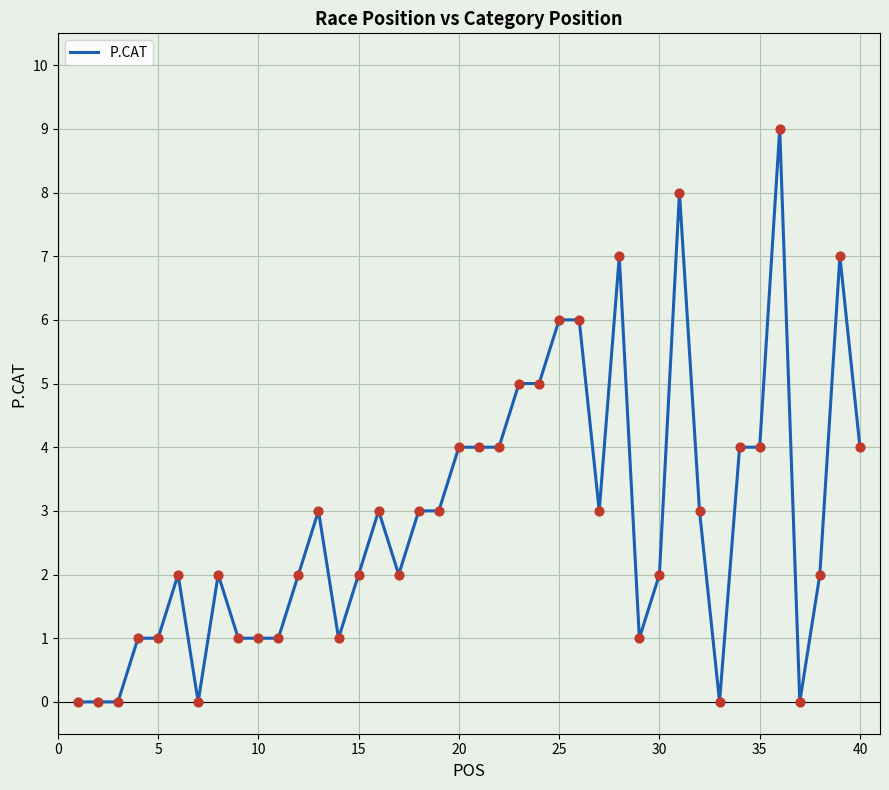

What is the difference between the maximum and minimum values?

9